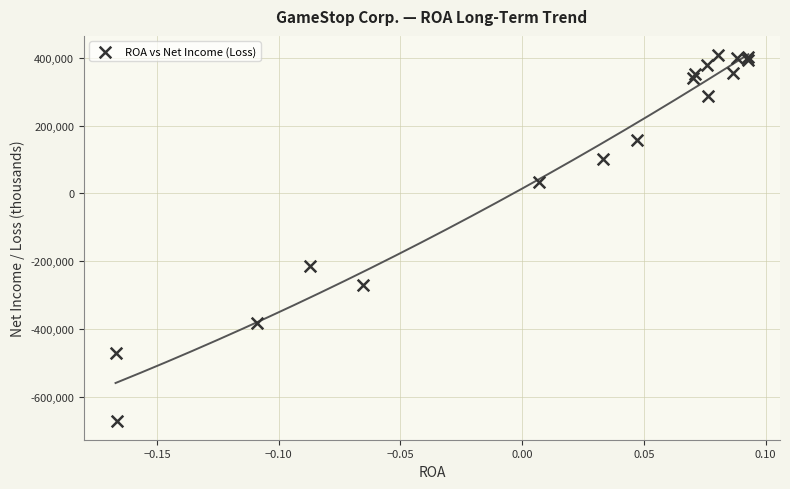

What Y value in the scatter plot is closest to -132500?

-215300